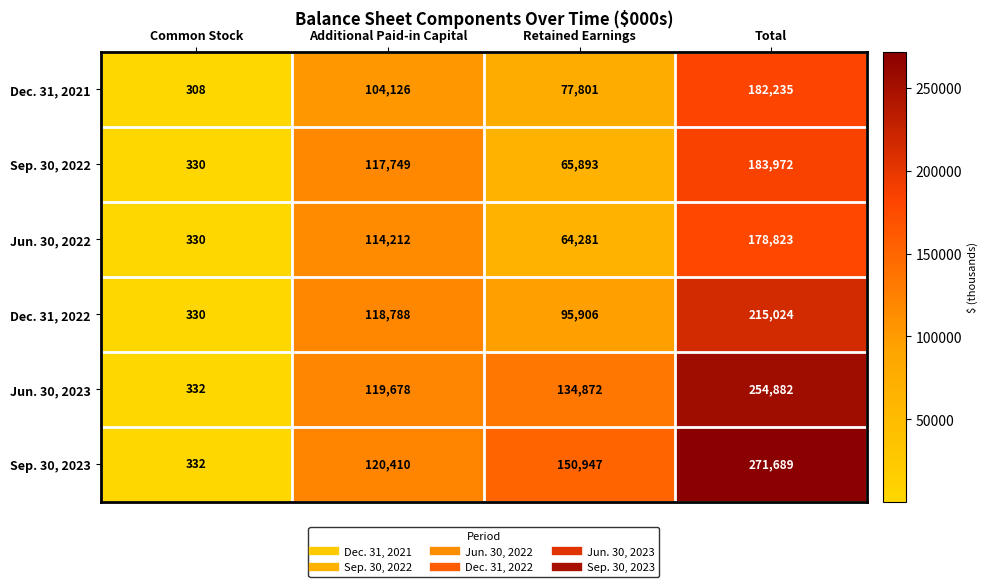

Which category has the lowest value across all series?

Common Stock